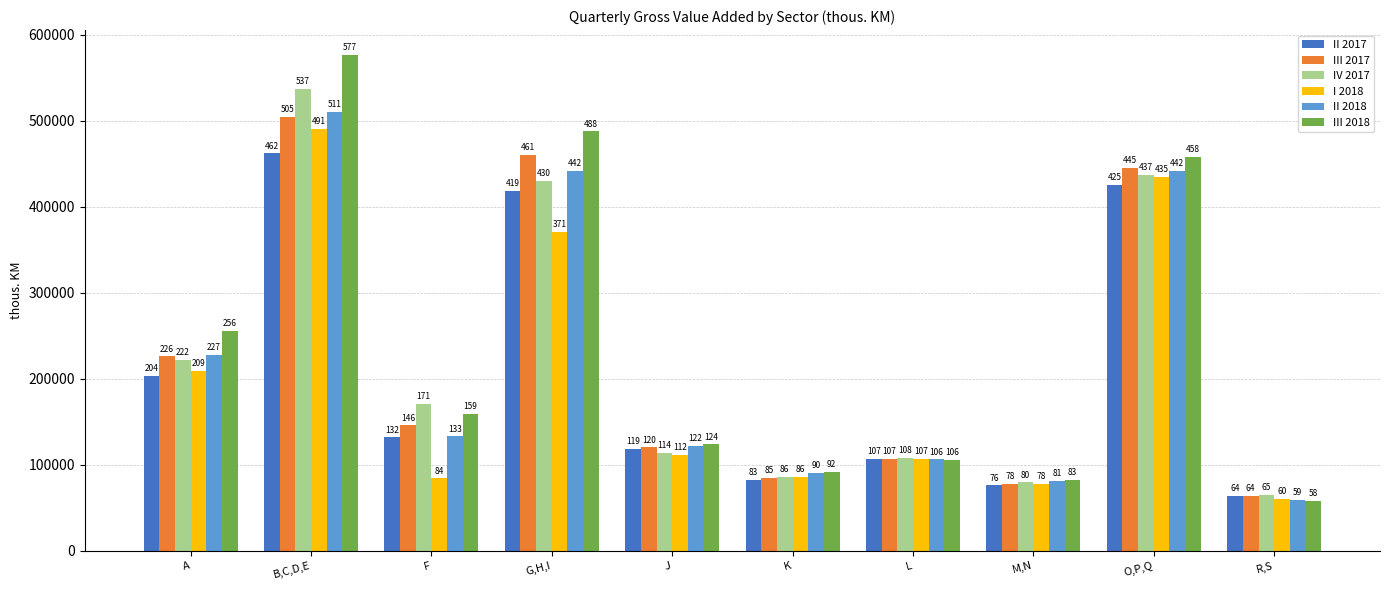

Reading left to right, list all the values displayed in this chart.

II 2017: A=203811.4	B,C,D,E=462165.0	F=131942.9	G,H,I=418928.5	J=118967.7	K=82616.4	L=107290.4	M,N=76113.4	O,P,Q=425338.2	R,S=63610.8
III 2017: A=226233.4	B,C,D,E=504864.9	F=145875.0	G,H,I=460612.2	J=120399.2	K=84972.0	L=107073.7	M,N=77894.7	O,P,Q=445356.2	R,S=63795.5
IV 2017: A=222032.3	B,C,D,E=537174.4	F=170702.2	G,H,I=430327.2	J=113606.0	K=85826.8	L=107711.2	M,N=79631.0	O,P,Q=437496.8	R,S=64704.7
I 2018: A=209387.7	B,C,D,E=490755.7	F=84349.7	G,H,I=371302.2	J=111816.7	K=86150.8	L=107046.2	M,N=78137.6	O,P,Q=434560.3	R,S=60132.0
II 2018: A=227464.2	B,C,D,E=510631.2	F=133176.4	G,H,I=442135.6	J=122488.9	K=90457.8	L=106449.3	M,N=80989.3	O,P,Q=442339.8	R,S=59156.4
III 2018: A=256079.5	B,C,D,E=576834.8	F=159079.3	G,H,I=487839.5	J=123713.4	K=91739.5	L=106003.4	M,N=82766.3	O,P,Q=458071.7	R,S=58437.2